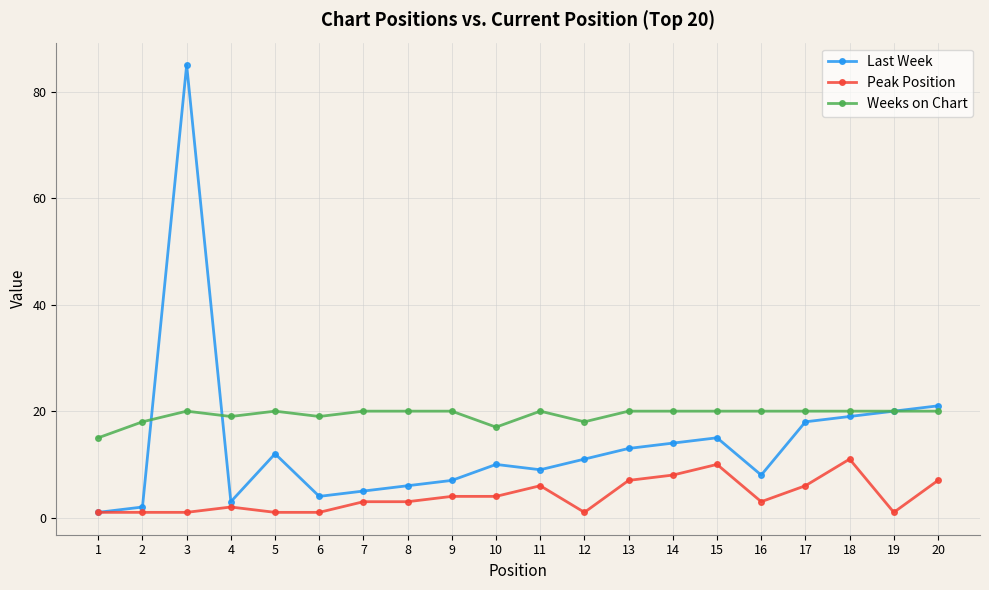

At which category is the sum across all series the highest?

3